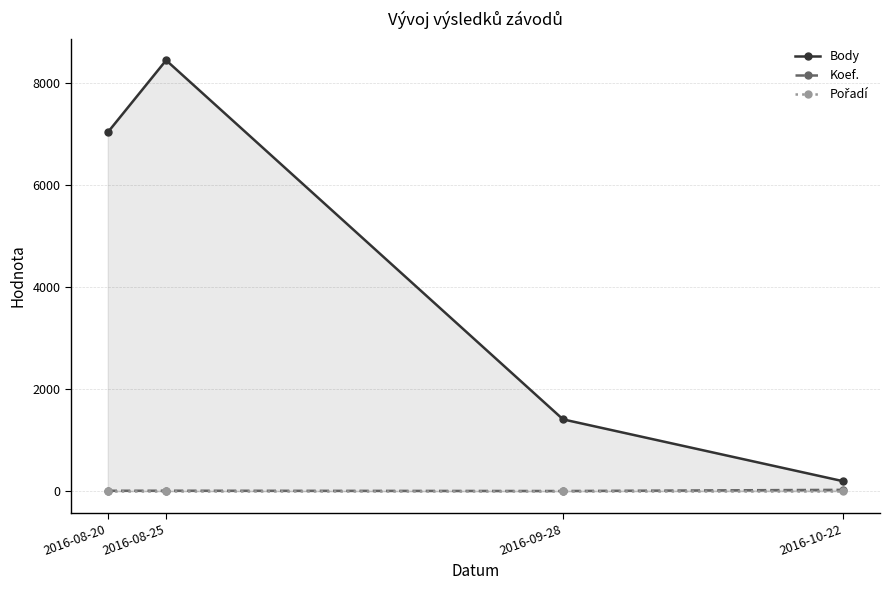

At which category does the chart reach its peak across all series?

2016-08-25